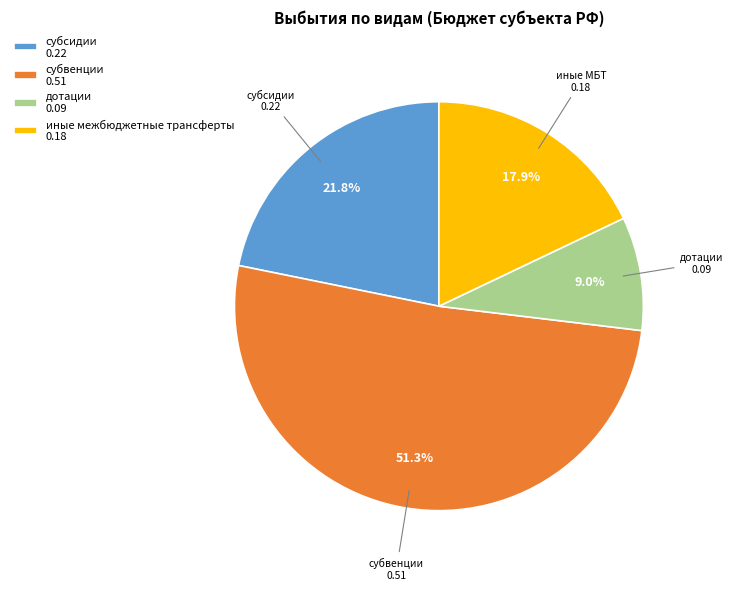

To the nearest percent, what portion does субсидии represent?

22%